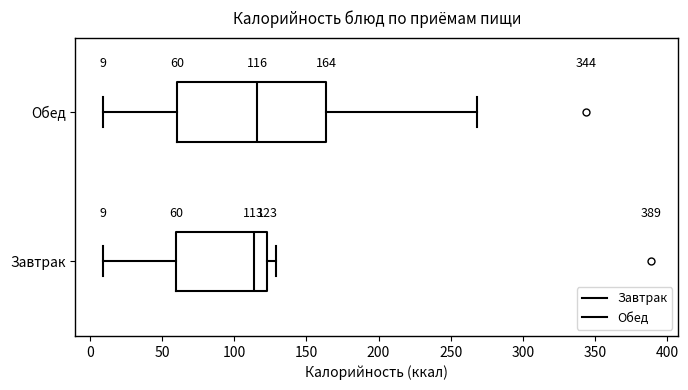

Which box is the widest, from its left edge to its right edge?

Обед